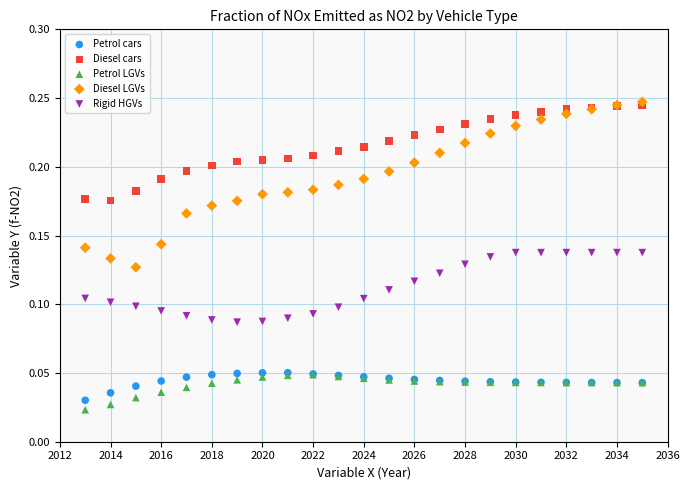

What are all the series names shown in the legend?

Petrol cars, Diesel cars, Petrol LGVs, Diesel LGVs, Rigid HGVs